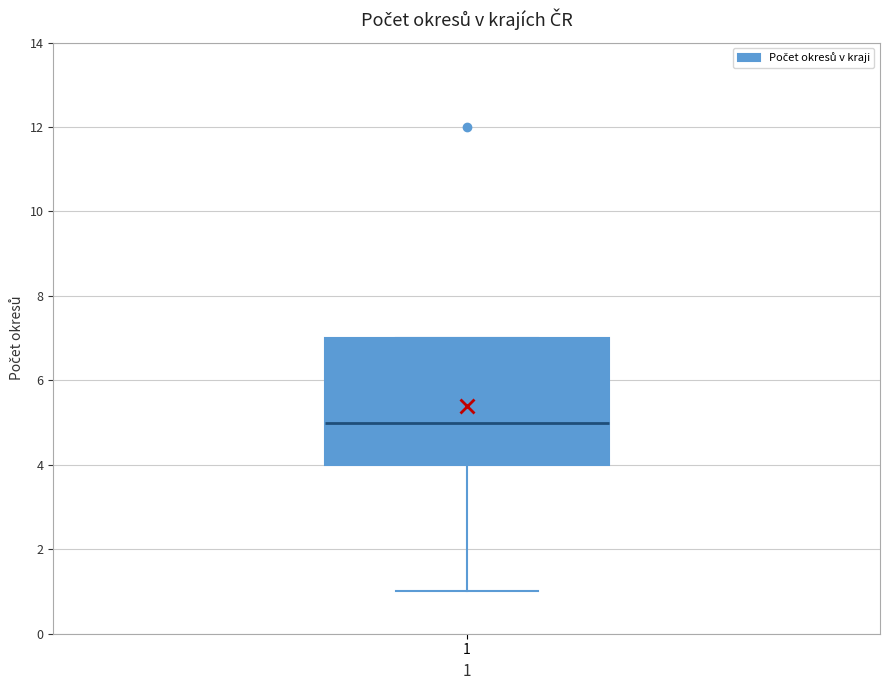

Read this box plot against the y-axis: the position of the median line, the range covered by the box, and the ends of both whiskers. The values are not printed on the chart, so give them approximately, as read against the axis.

median 5, box 4 to 7, whiskers 1 to 7